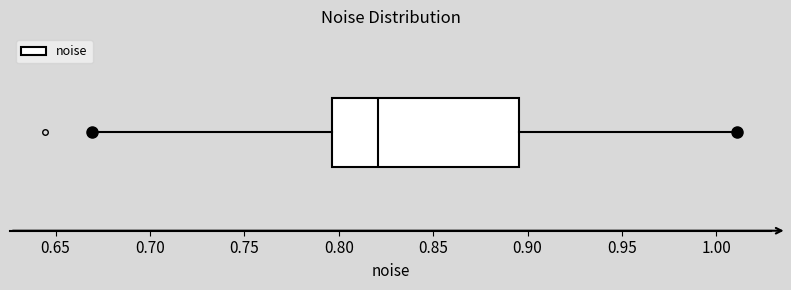

Transcribe this box plot: give where the median line is, the range the box spans, and where the two whiskers end, as read against the x-axis. The values are not printed on the chart, so give them approximately, as read against the axis.

median 0.820, box 0.795 to 0.895, whiskers 0.670 to 1.010